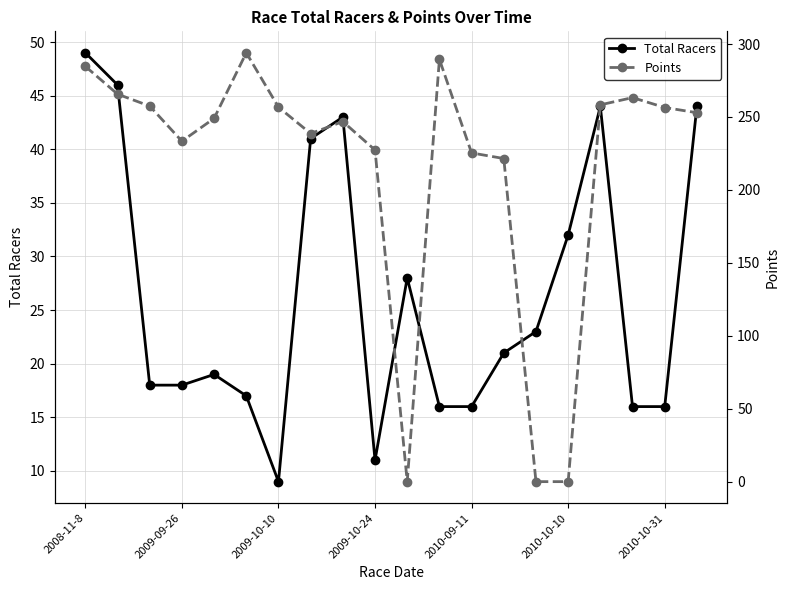

What is the lowest value of the Total Racers series?

9